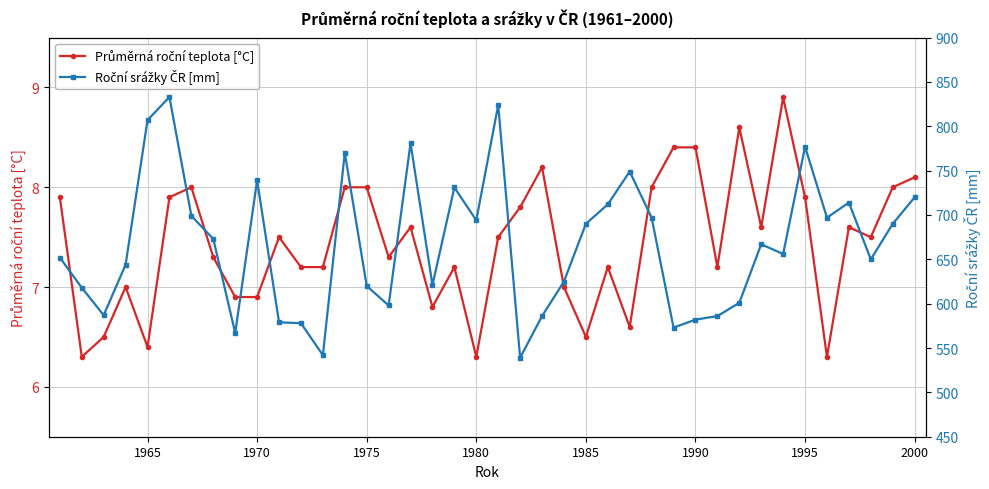

True or false: Průměrná roční teplota [°C] and Roční srážky ČR [mm] intersect in this chart.

False